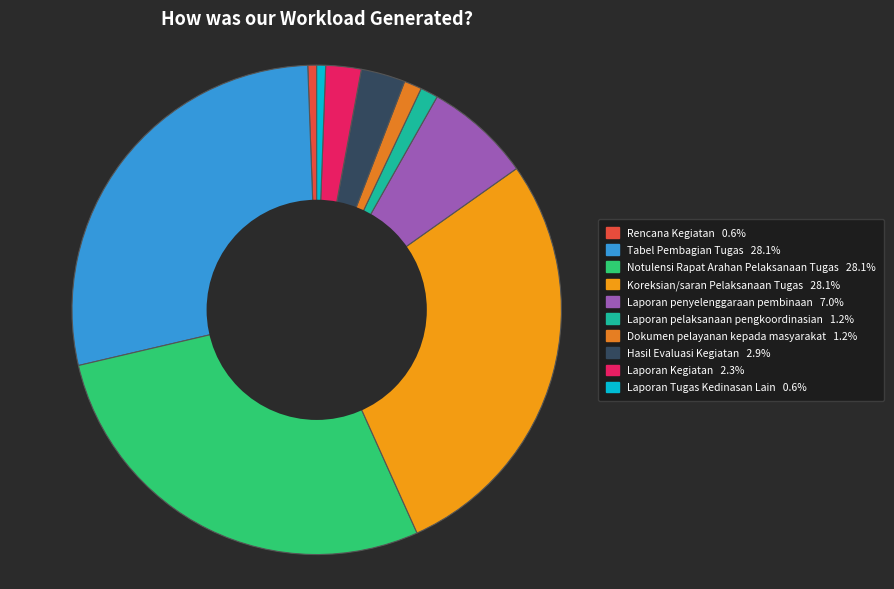

True or false: Laporan Kegiatan accounts for 1% of the total.

False